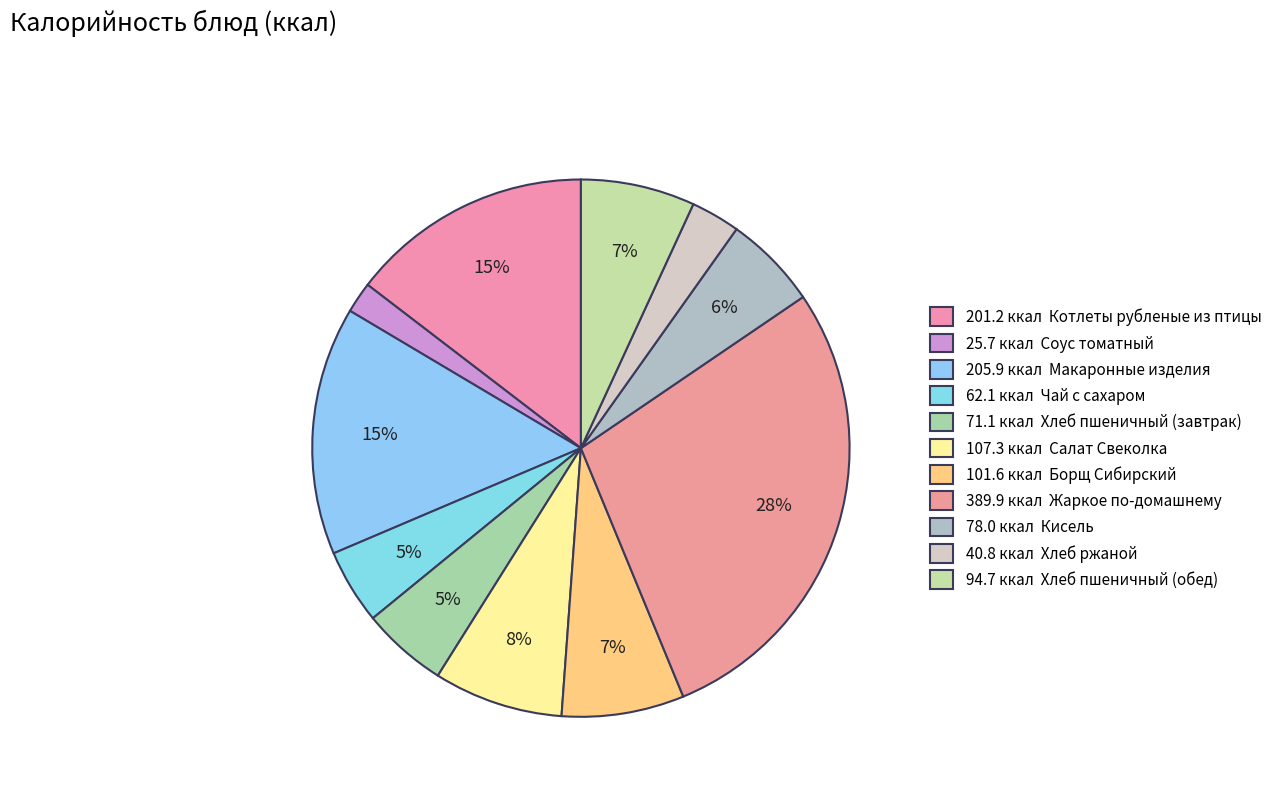

Which category has the smallest portion of the pie?

Соус томатный